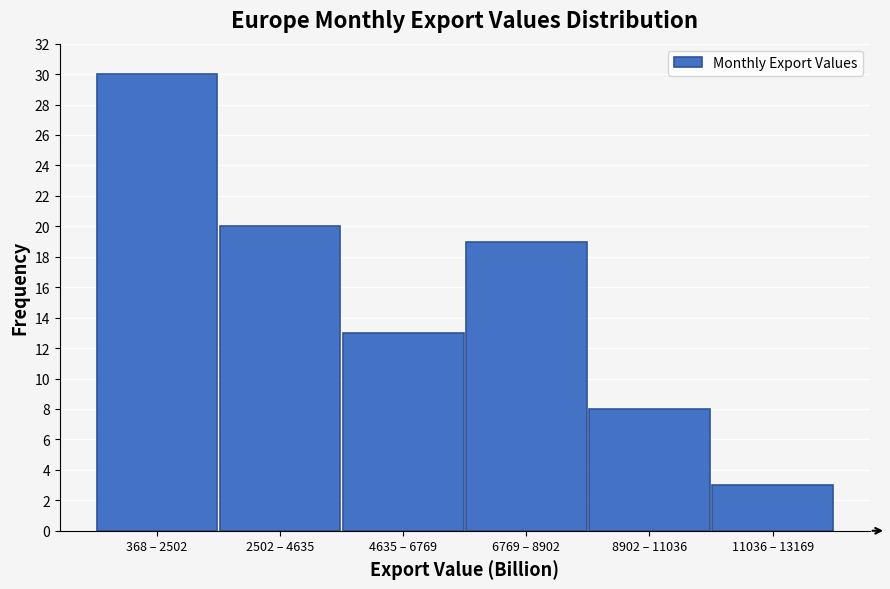

Reading left to right, extract all data points from this chart.

30	20	13	19	8	3